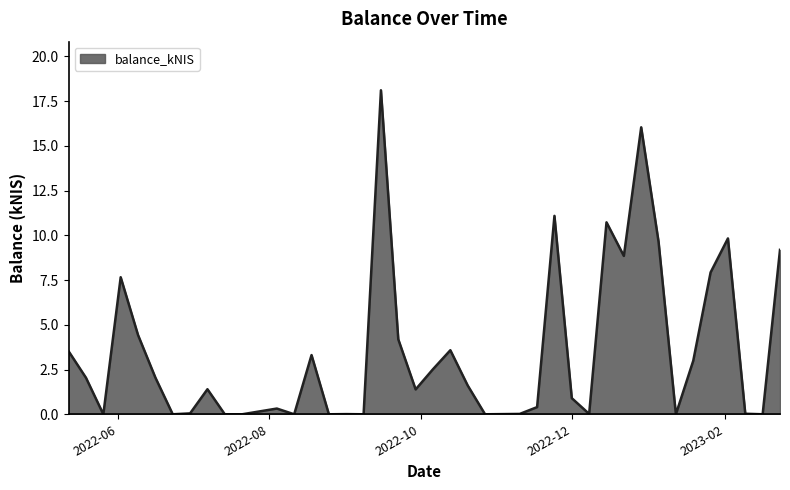

True or false: there are more than 1 points higher than both neighbors.

True